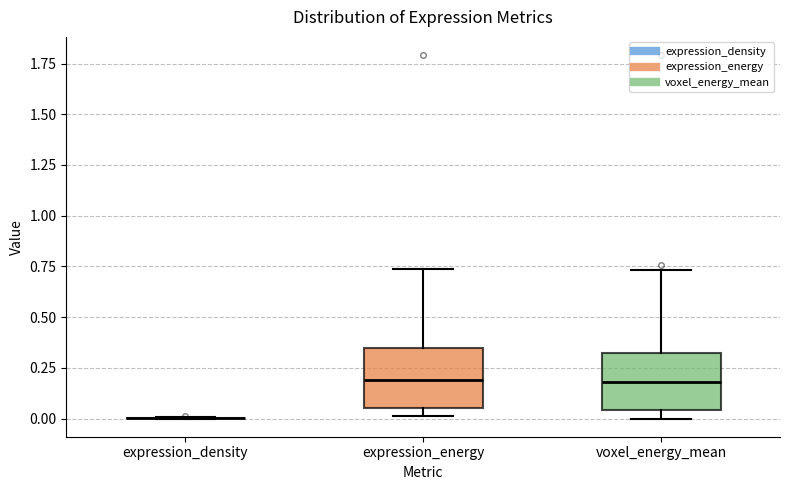

Reading left to right, transcribe this box plot: for each box, give where its median line is, the range the box spans, and where its two whiskers end, as read against the y-axis. The values are not printed on the chart, so give them approximately, as read against the axis.

expression_density: box collapsed to a line at 0.00, whiskers 0.00 to 0.00
expression_energy: median 0.20, box 0.05 to 0.35, whiskers 0.00 to 0.75
voxel_energy_mean: median 0.20, box 0.05 to 0.30, whiskers 0.00 to 0.75